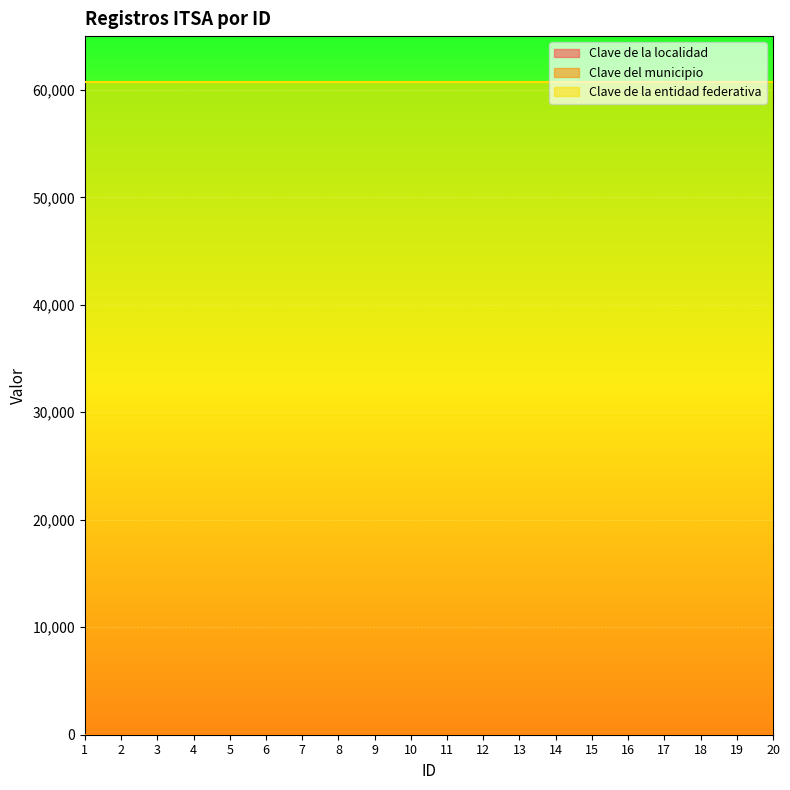

True or false: Clave de la localidad and Clave del municipio cross at least once.

False